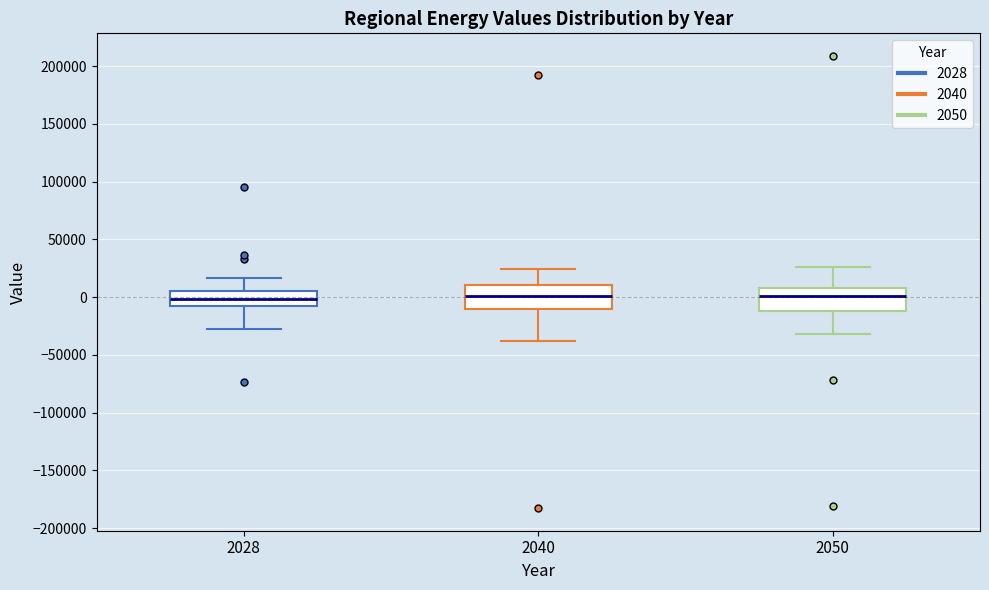

Reading left to right, read every box against the y-axis: the position of its median line, the range the box covers, and the ends of its whiskers. The values are not printed on the chart, so give them approximately, as read against the axis.

2028: median 0, box -10000 to 5000, whiskers -30000 to 15000
2040: median 0, box -10000 to 10000, whiskers -40000 to 25000
2050: median 0, box -10000 to 10000, whiskers -30000 to 25000